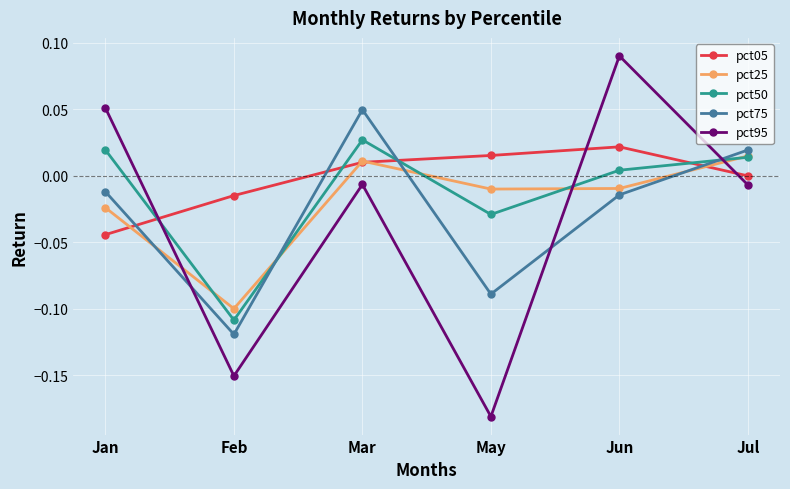

What is the label of the 2nd point from the right?

Jun